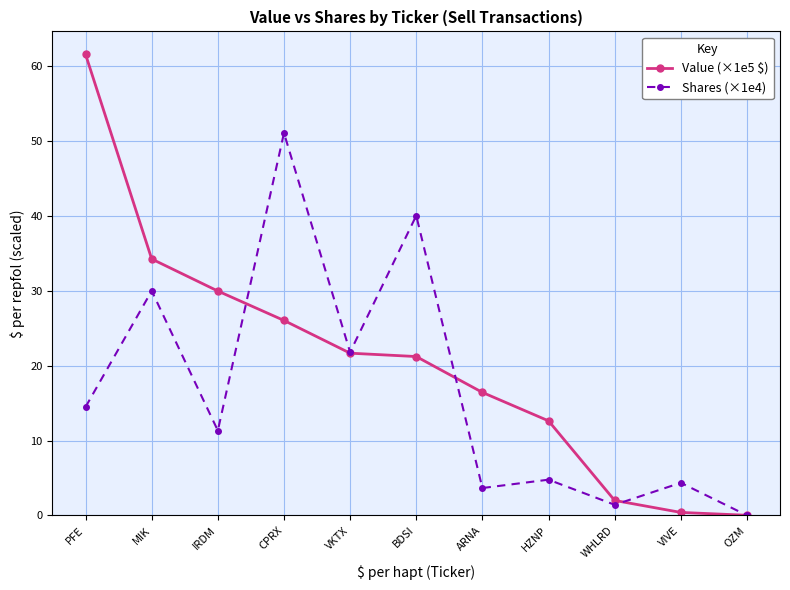

At which category does the chart reach its peak across all series?

PFE